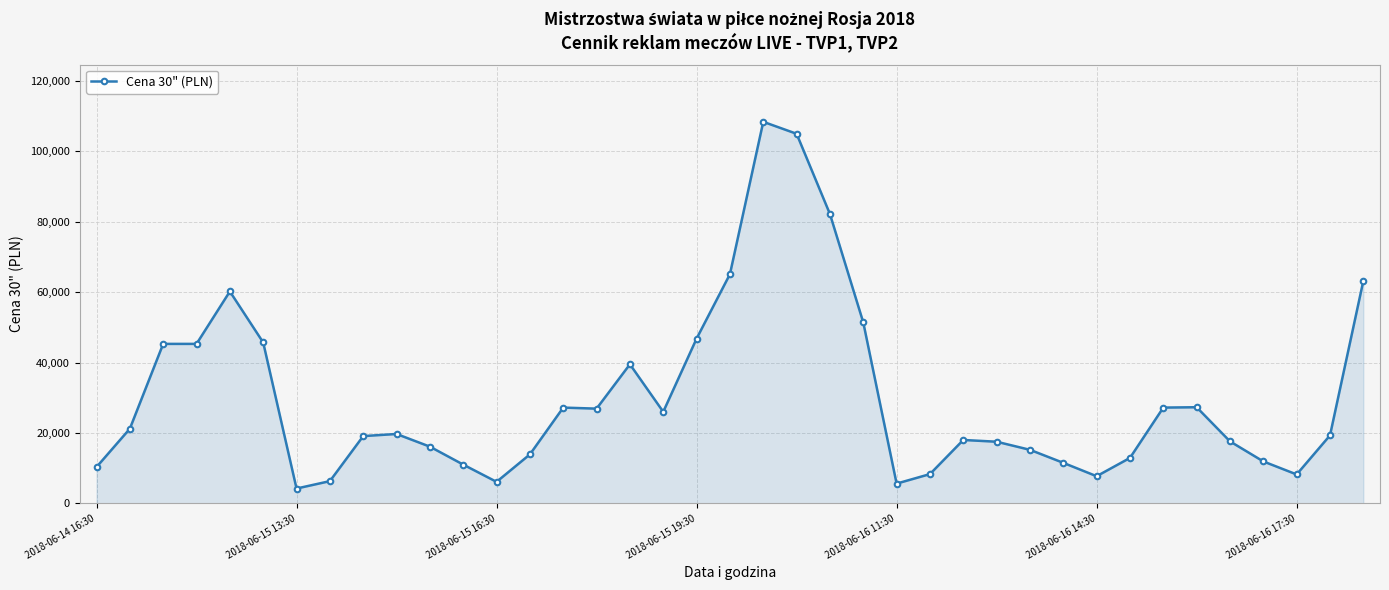

What is the sum of all values?

1174300